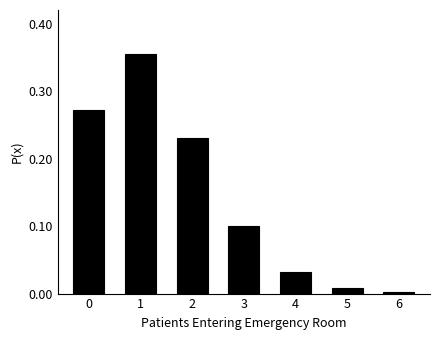

What is the sum of all values?

1.0